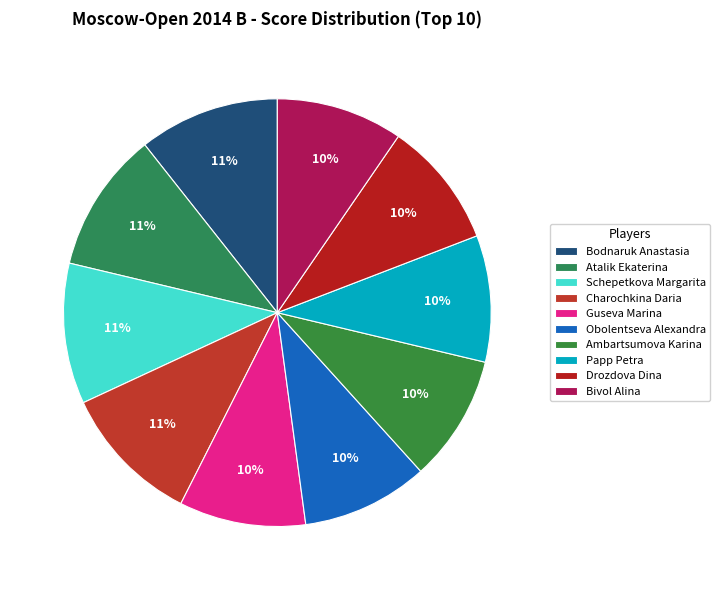

How many segments does this pie chart have?

10